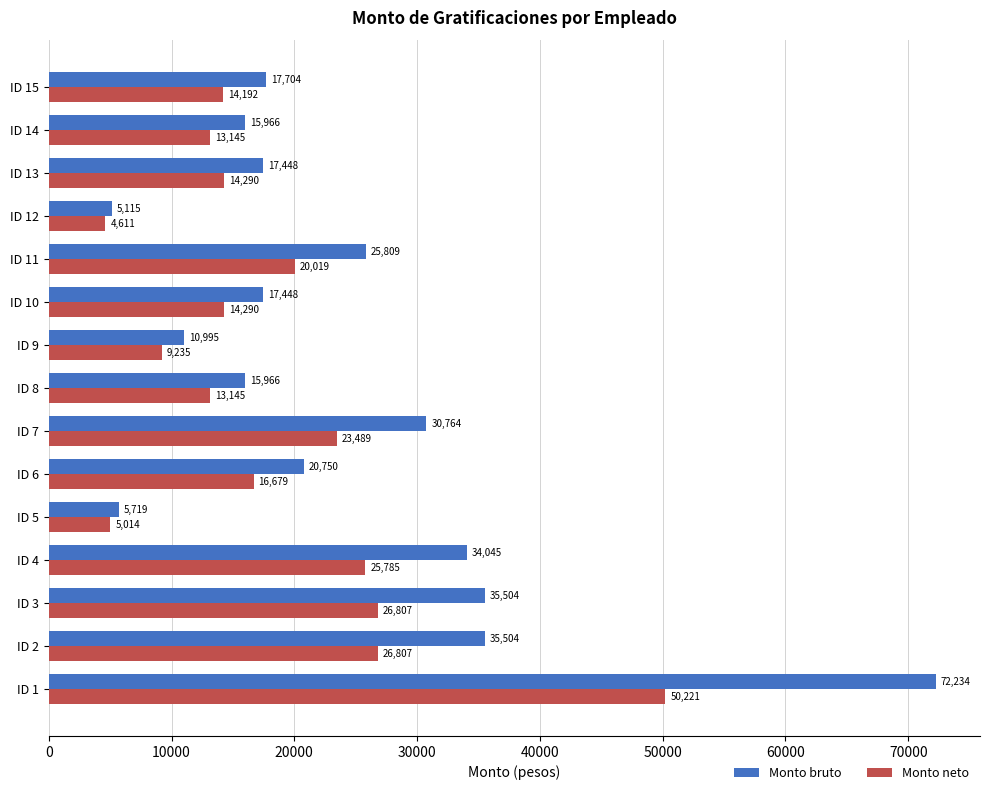

What is the average value of the Monto neto series?

18515.3